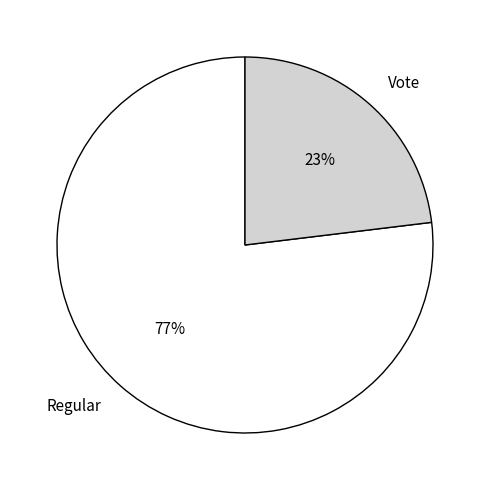

Is it true that Regular is 77% of the pie?

True